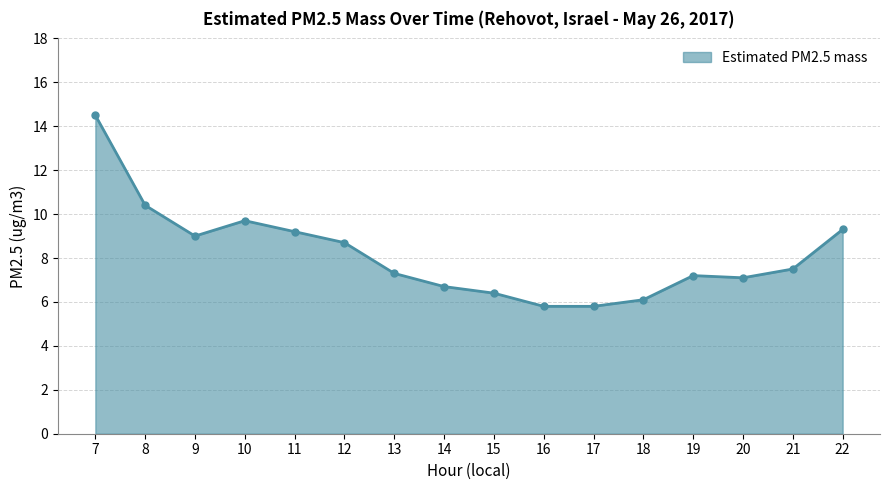

True or false: the data shows 7.1 at 20.

True